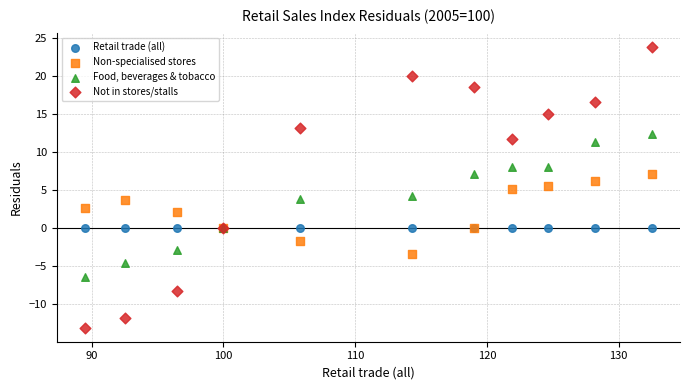

Which series reaches the minimum Y coordinate?

Not in stores/stalls